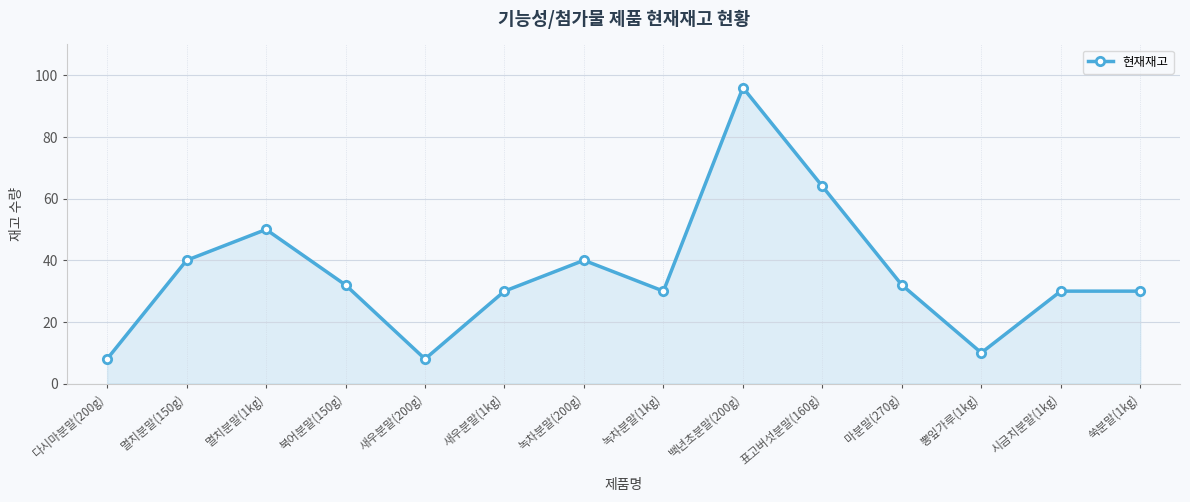

What is the maximum value shown in the chart?

96